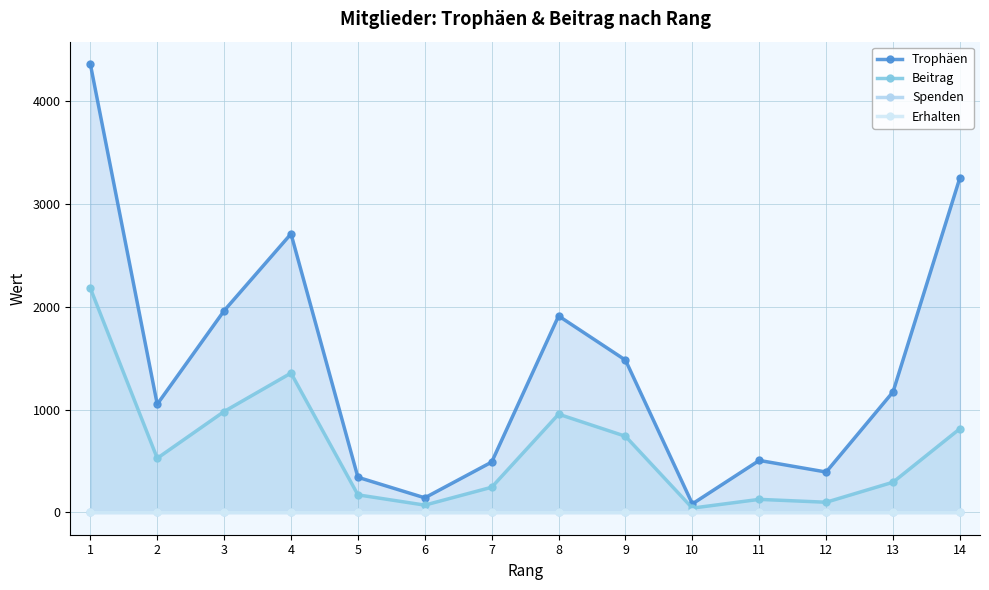

What is the total value across all series at 10?

123